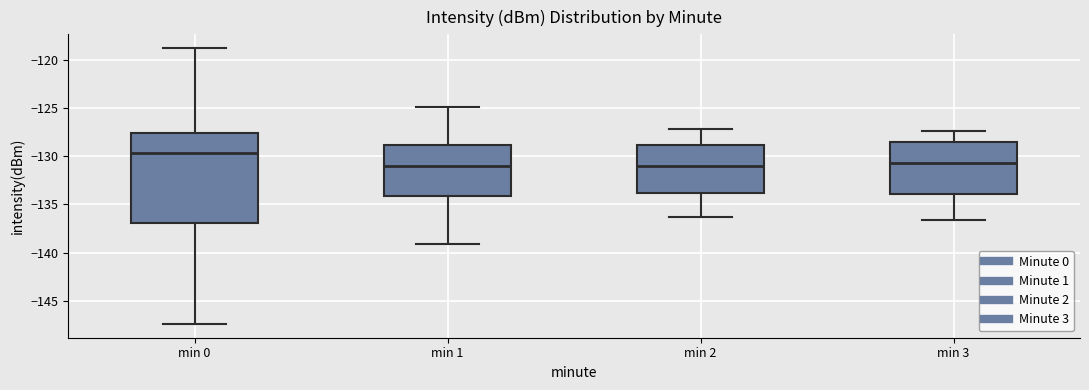

Which box has the highest median line?

min 0